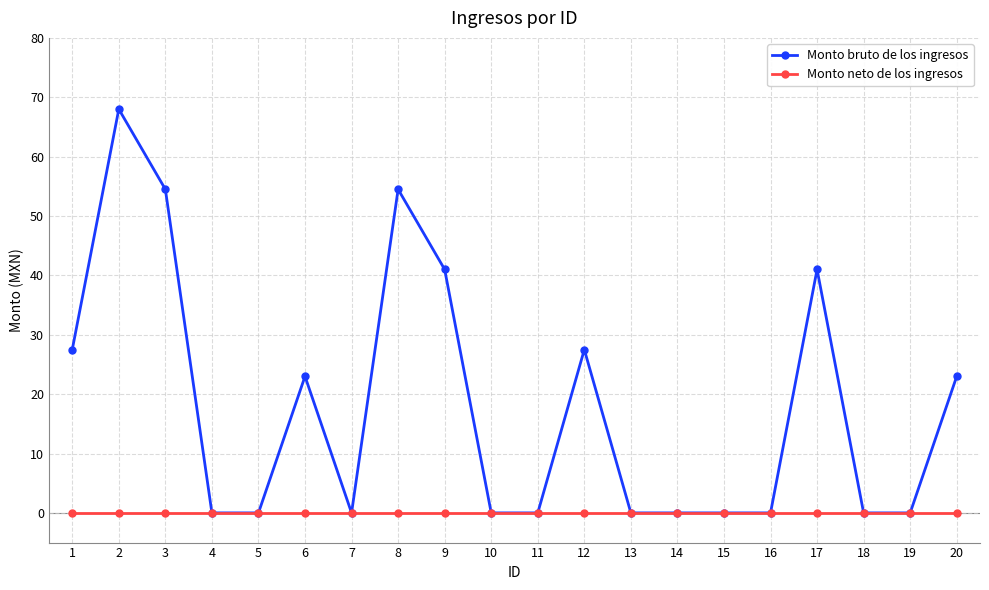

How many categories are shown in the chart?

20